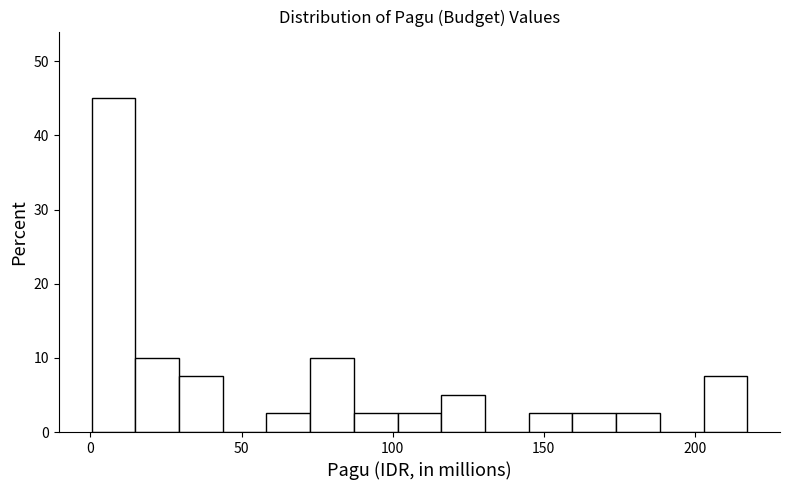

Read against the x-axis, roughly where is the centre of the tallest bar?

10